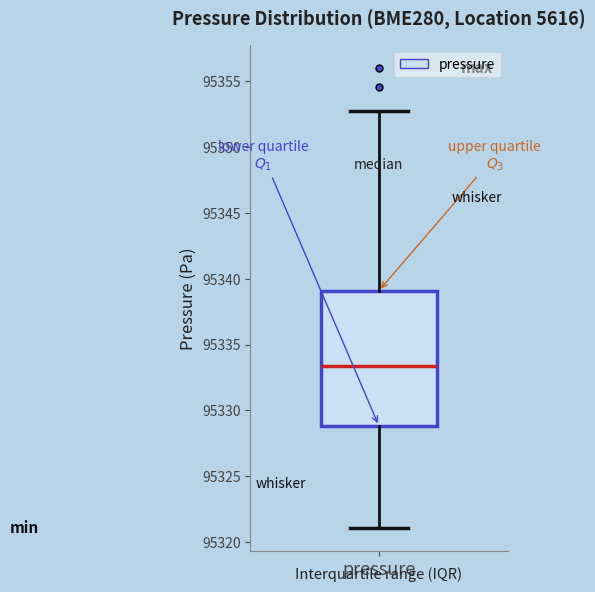

Where does the upper whisker of the box for pressure end on the y-axis? The values are not printed on the chart, so give them approximately, as read against the axis.

95352.5